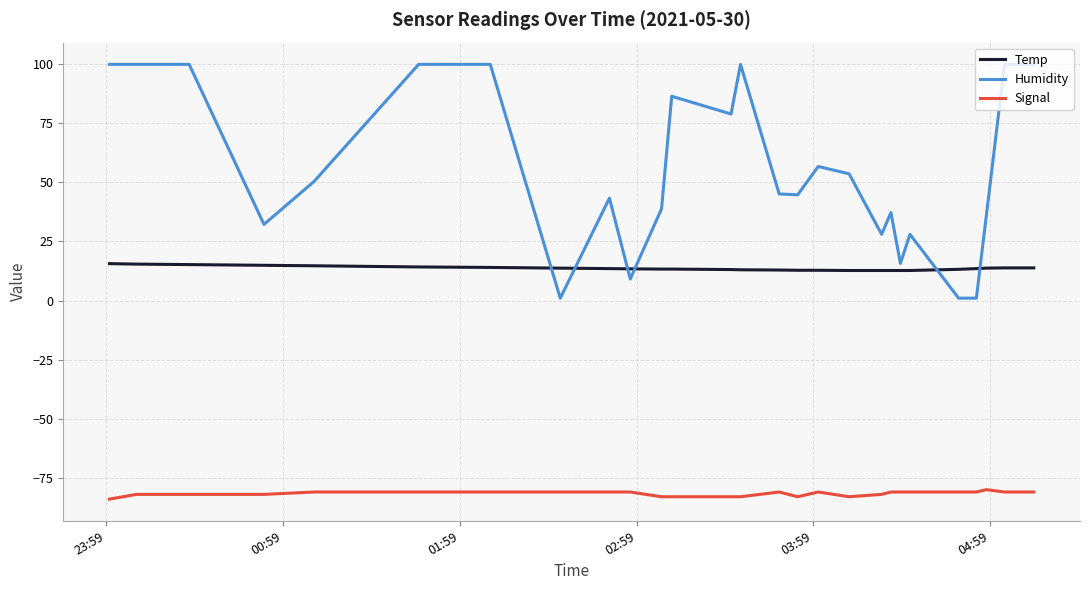

List the series in order of their overall mean, lowest first.

Signal, Temp, Humidity